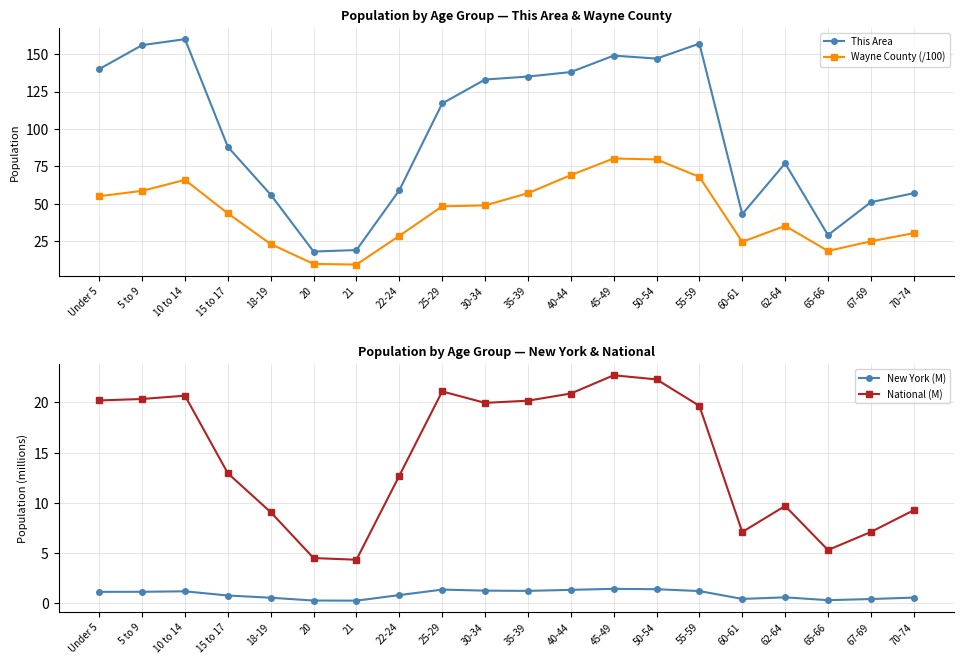

At which label is National (M) closest to 13?

15 to 17